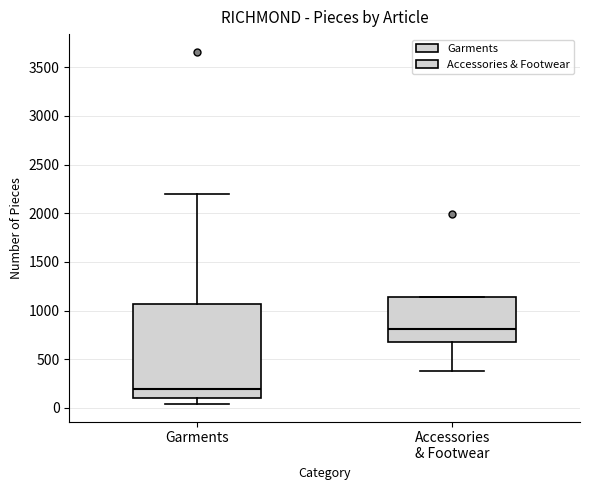

Where does the lower whisker of the box for Accessories & Footwear end on the y-axis? The values are not printed on the chart, so give them approximately, as read against the axis.

400